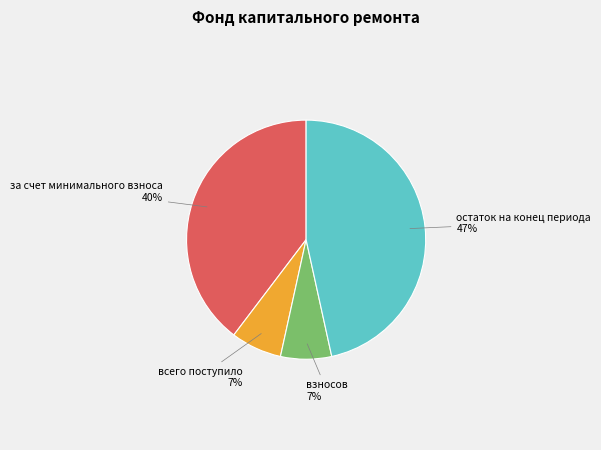

Is there a majority slice in this chart?

No